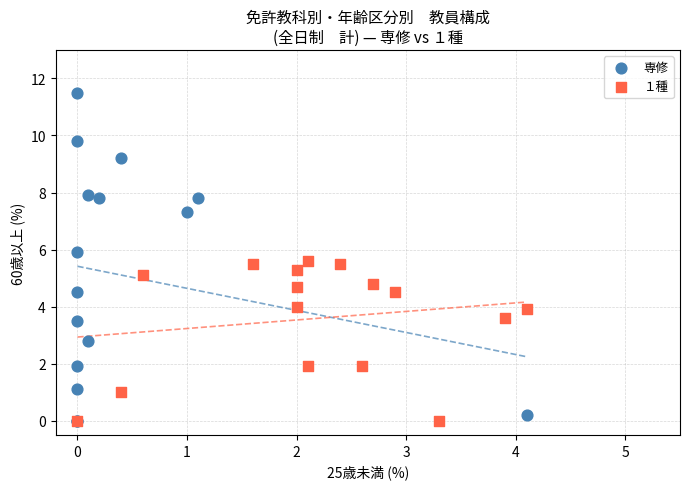

Which series has the largest Y range (max minus min)?

専修